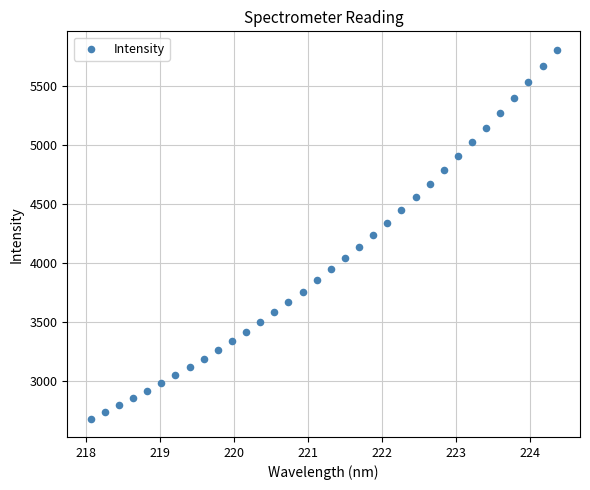

What is the range of Y values (max minus min)?

3128.1